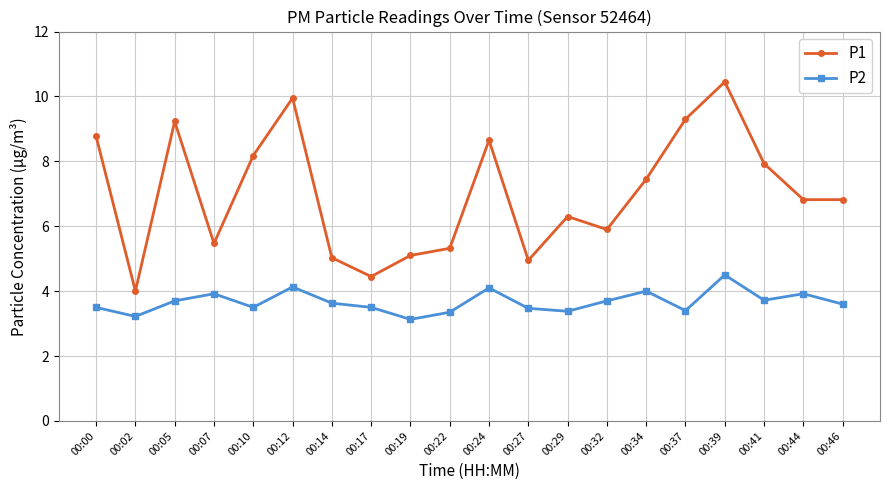

Rank the series by their average value, from highest to lowest.

P1, P2